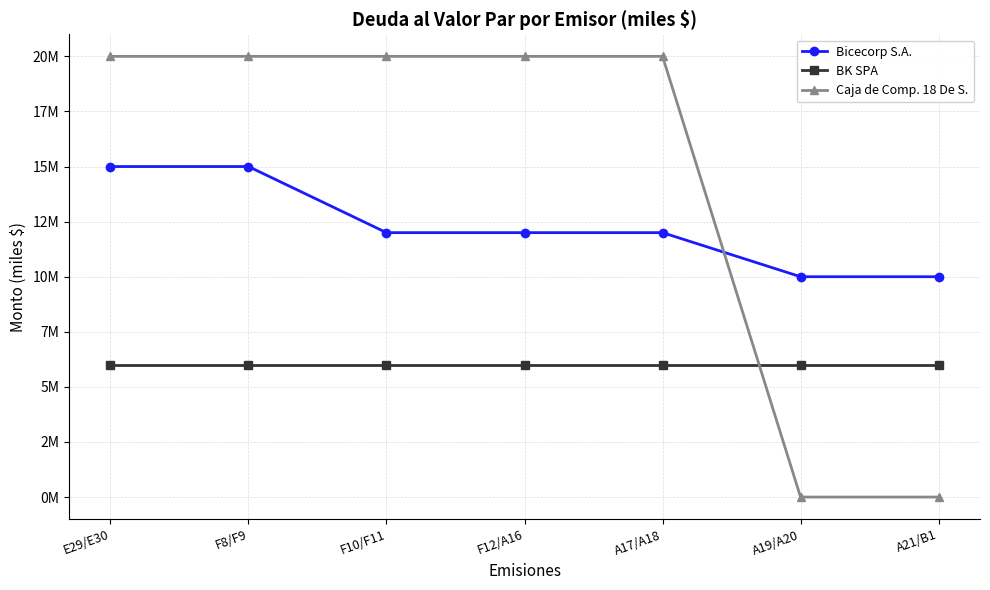

Is it true that Bicecorp S.A. equals 3239795 at E29/E30?

False